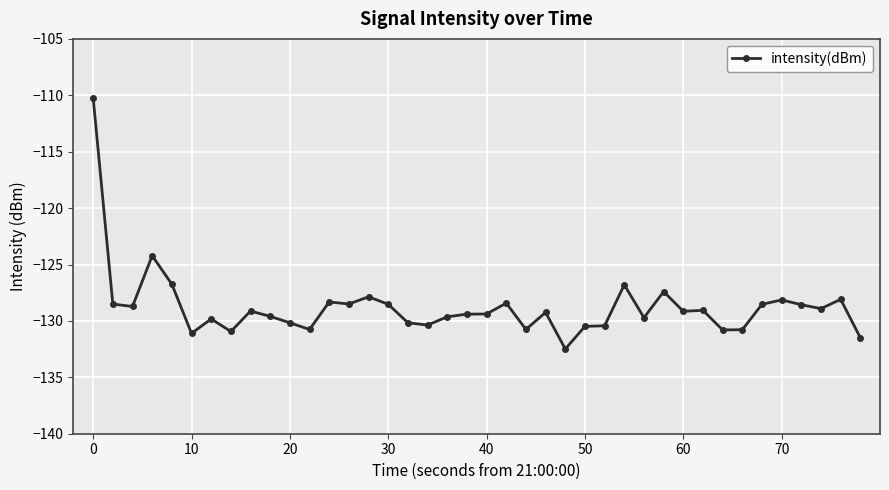

What is the value of the 6th point from the left?

-131.1